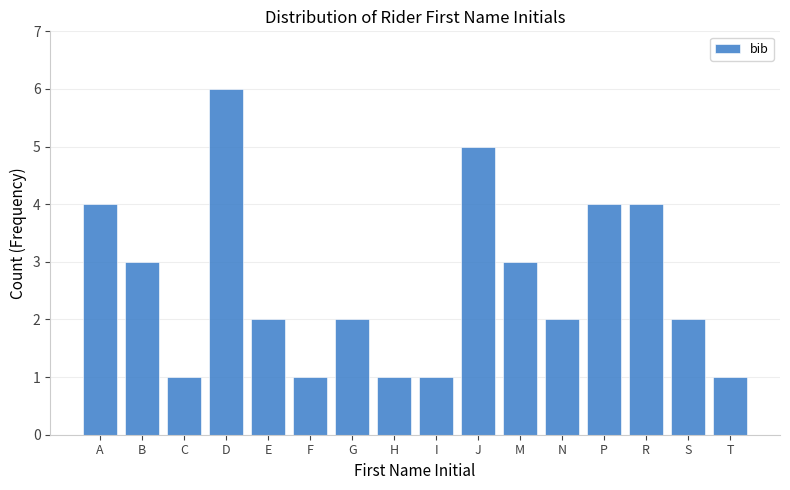

Reading right to left, transcribe all the data shown in this chart.

T=1	S=2	R=4	P=4	N=2	M=3	J=5	I=1	H=1	G=2	F=1	E=2	D=6	C=1	B=3	A=4